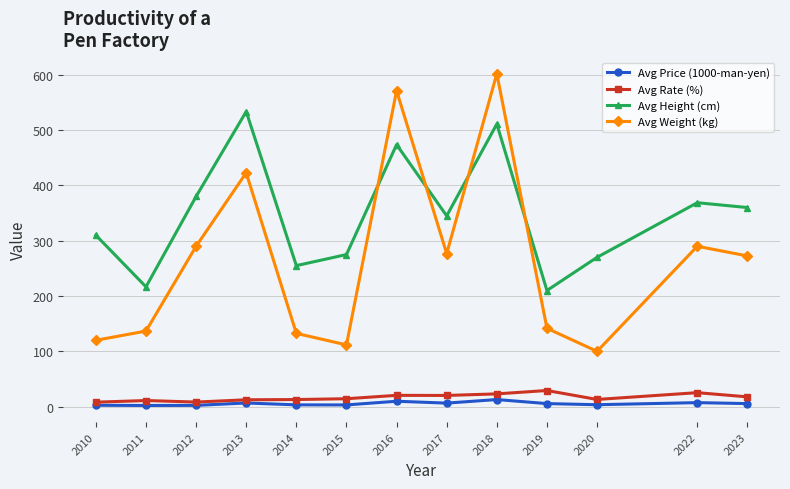

What is the value of the Avg Rate (%) point at the 4th from the left?

12.4